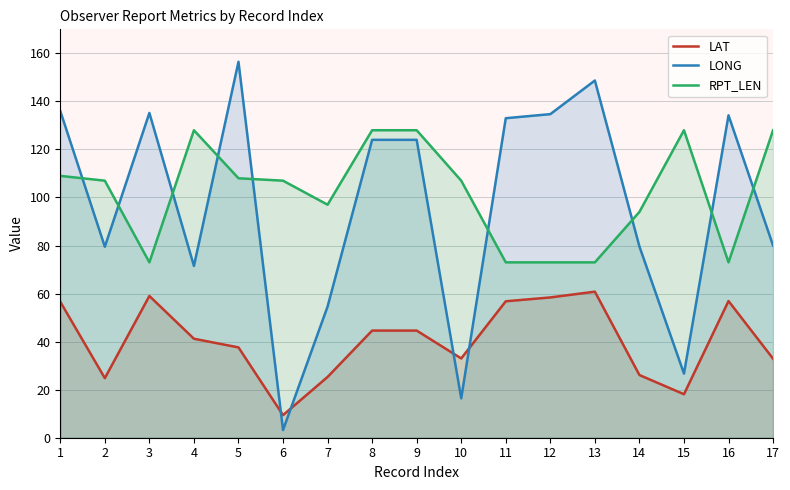

Rank the series by their maximum value, from highest to lowest.

LONG, RPT_LEN, LAT